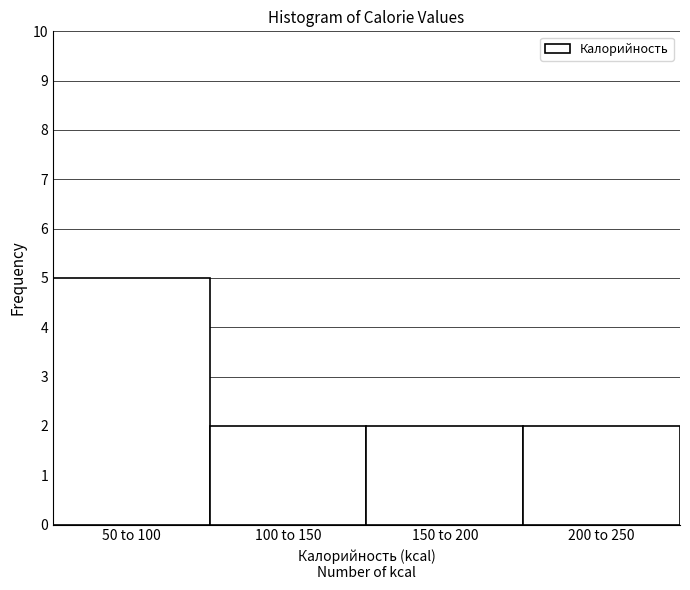

Reading left to right, what are all the values shown in this chart?

50 to 100=5	100 to 150=2	150 to 200=2	200 to 250=2